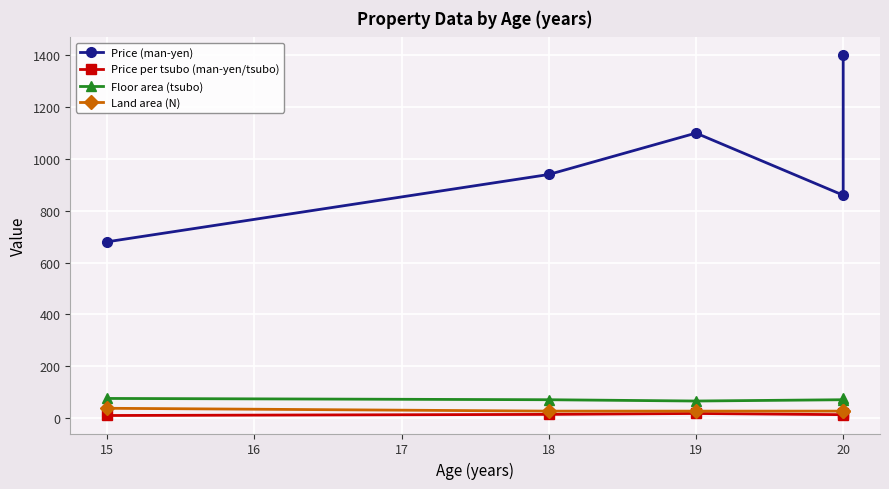

Reading right to left, extract all data points from this chart.

Price (man-yen): 1400.0	860.0	1100.0	940.0	680.0
Price per tsubo (man-yen/tsubo): 18.7	12.3	16.9	13.4	9.1
Floor area (tsubo): 75.0	70.0	65.0	70.0	75.0
Land area (N): 26.0	26.0	26.0	26.0	37.0